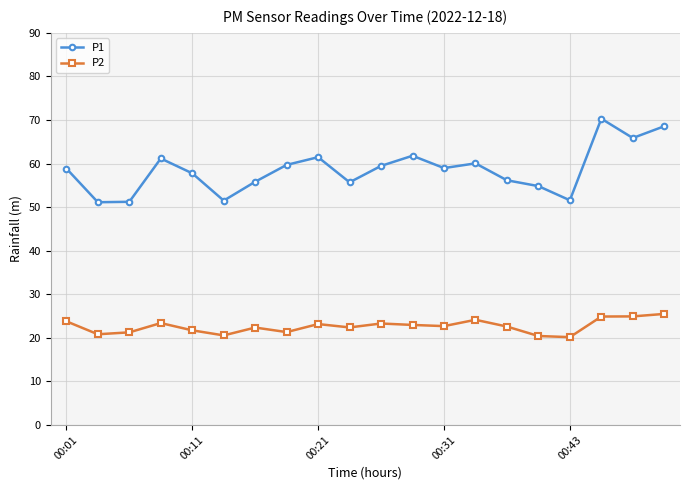

Does the chart display data point markers on the line(s)?

Yes